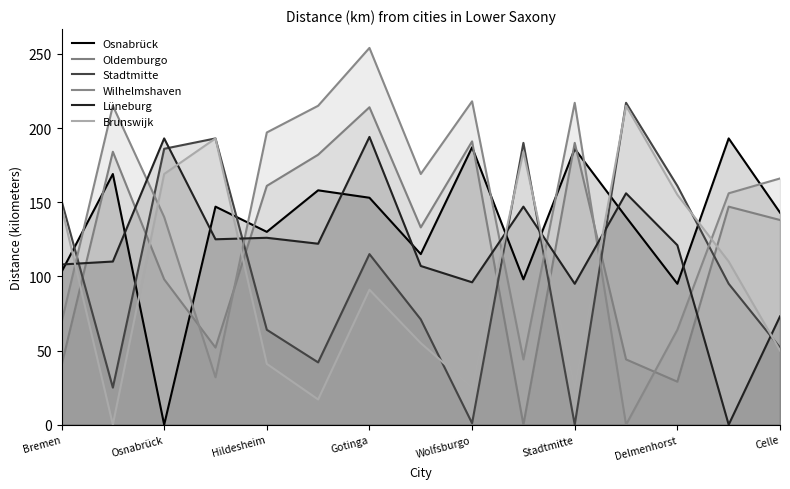

Does the chart have visible grid lines?

No